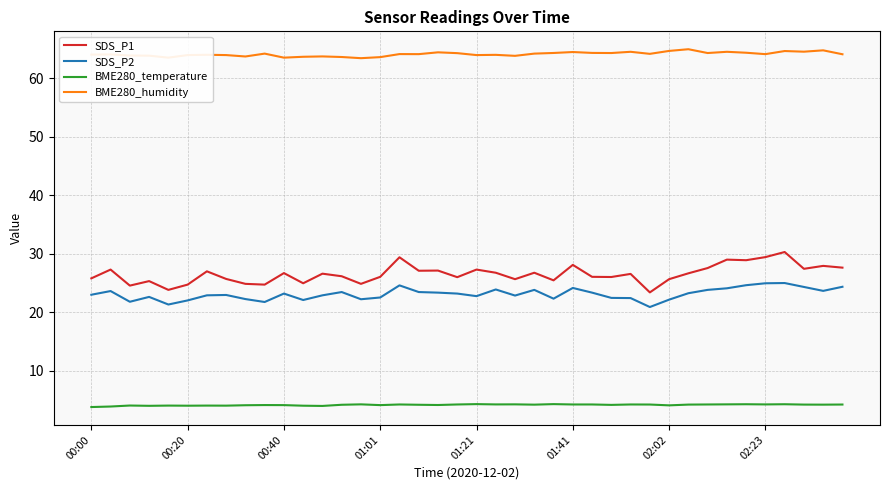

True or false: SDS_P2 has more than 1 interior local peaks.

True